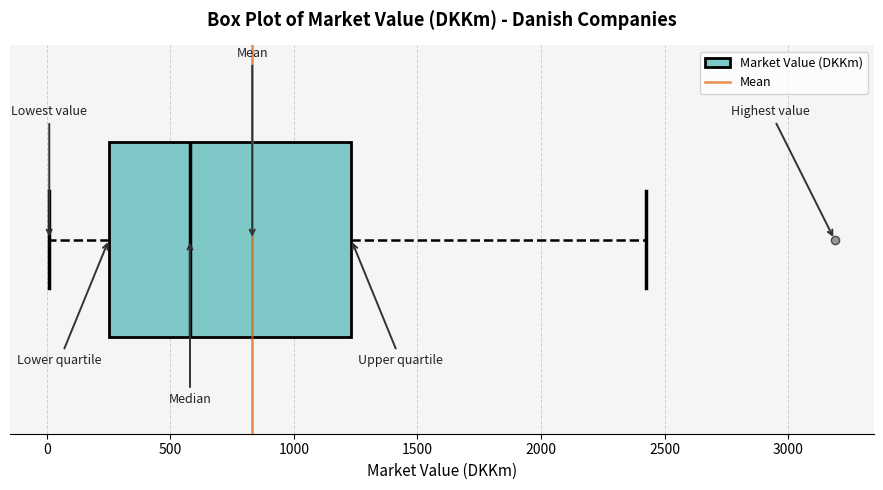

Read this box plot against the x-axis: the position of the median line, the range covered by the box, and the ends of both whiskers. The values are not printed on the chart, so give them approximately, as read against the axis.

median 600, box 250 to 1250, whiskers 0 to 2450